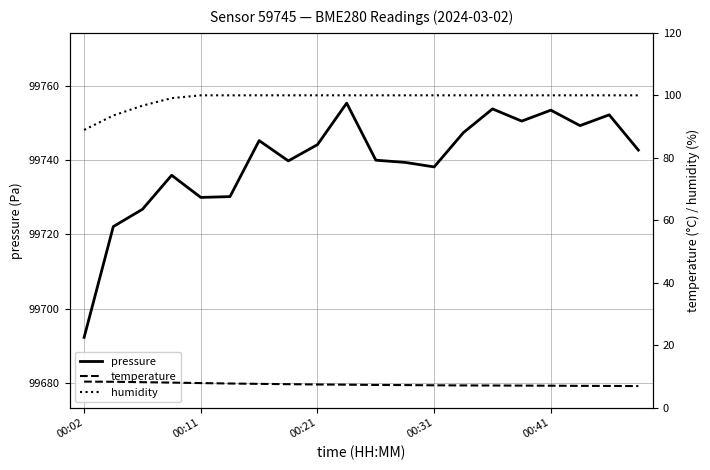

At how many categories does at least one series exceed 95761?

20